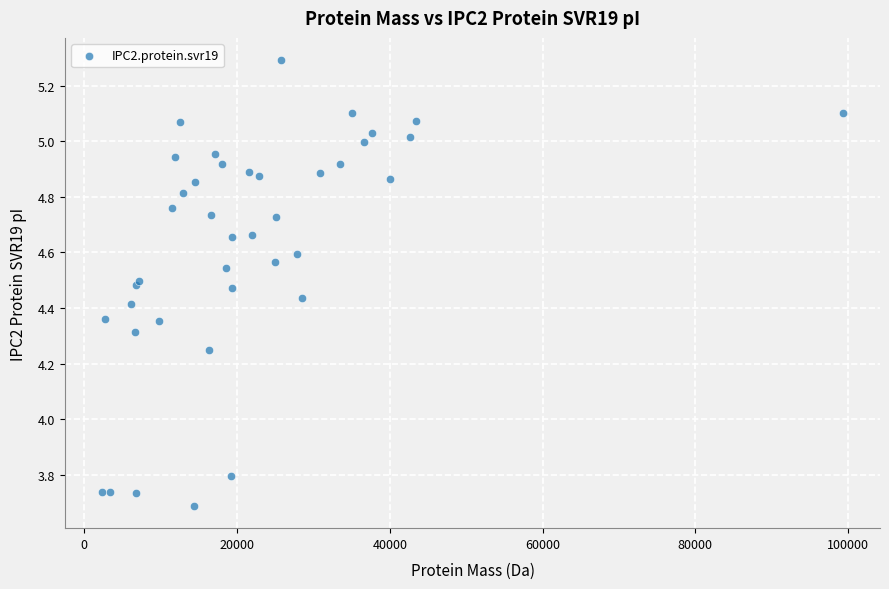

What Y value in the scatter plot is closest to 4?

3.8